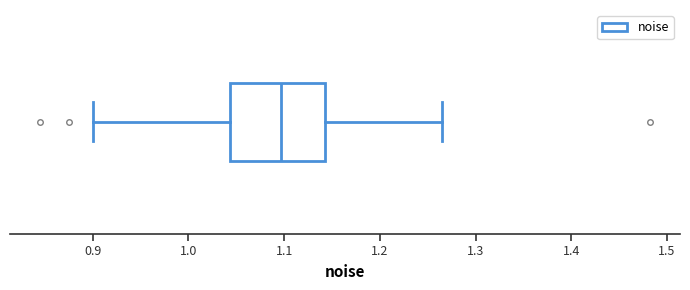

Where is the left edge of the box on the x-axis? The values are not printed on the chart, so give them approximately, as read against the axis.

1.04